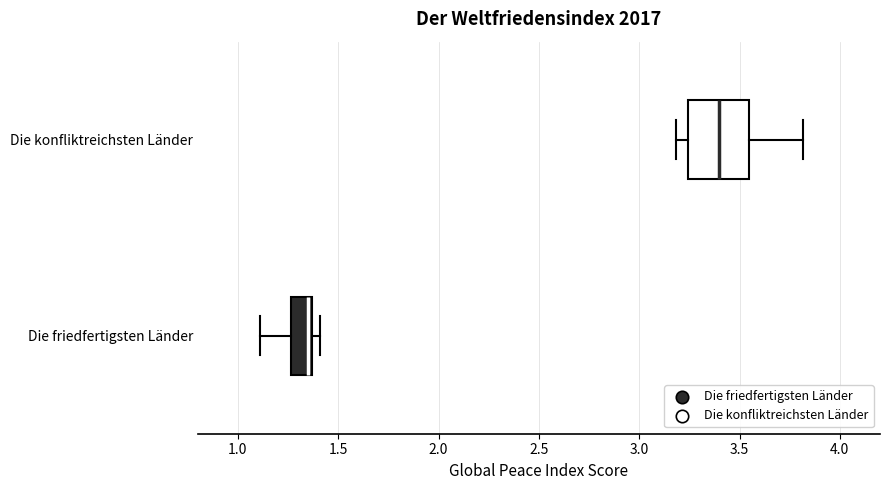

Reading bottom to top, read every box against the x-axis: the position of its median line, the range the box covers, and the ends of its whiskers. The values are not printed on the chart, so give them approximately, as read against the axis.

Die friedfertigsten Länder: median 1.35 (just left of the box's right edge), box 1.25 to 1.35, whiskers 1.10 to 1.40
Die konfliktreichsten Länder: median 3.40, box 3.25 to 3.55, whiskers 3.20 to 3.80